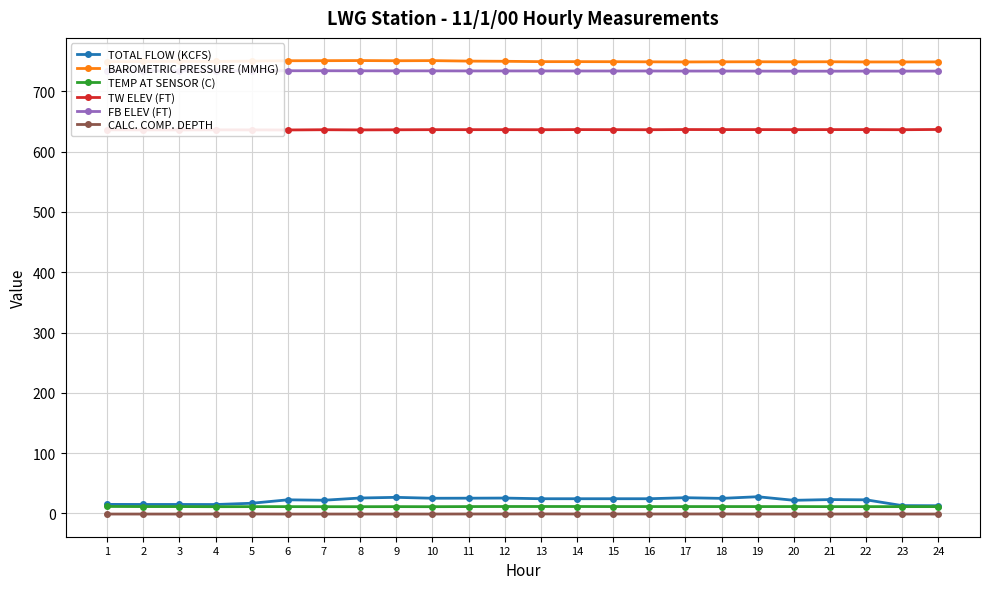

True or false: CALC. COMP. DEPTH and TEMP AT SENSOR (C) intersect in this chart.

False